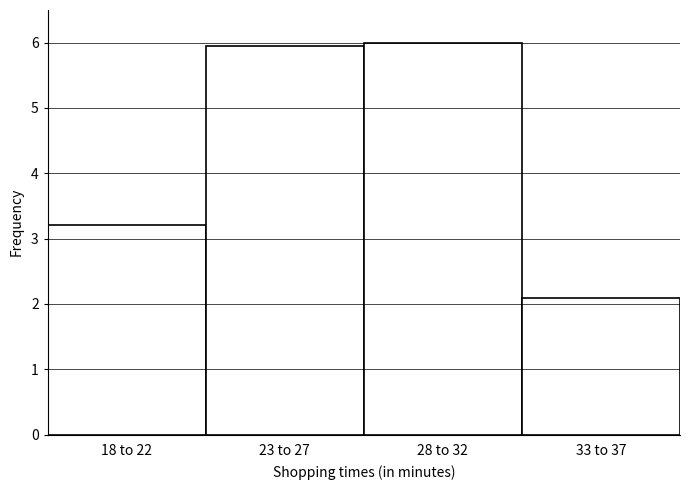

Reading left to right, list all the values displayed in this chart.

18 to 22=3.2	23 to 27=5.9	28 to 32=6.0	33 to 37=2.1